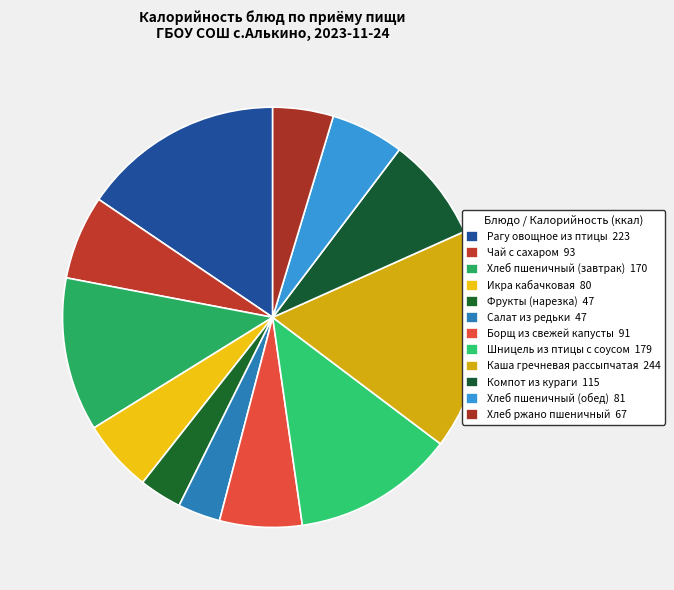

How many slices are in this pie chart?

12